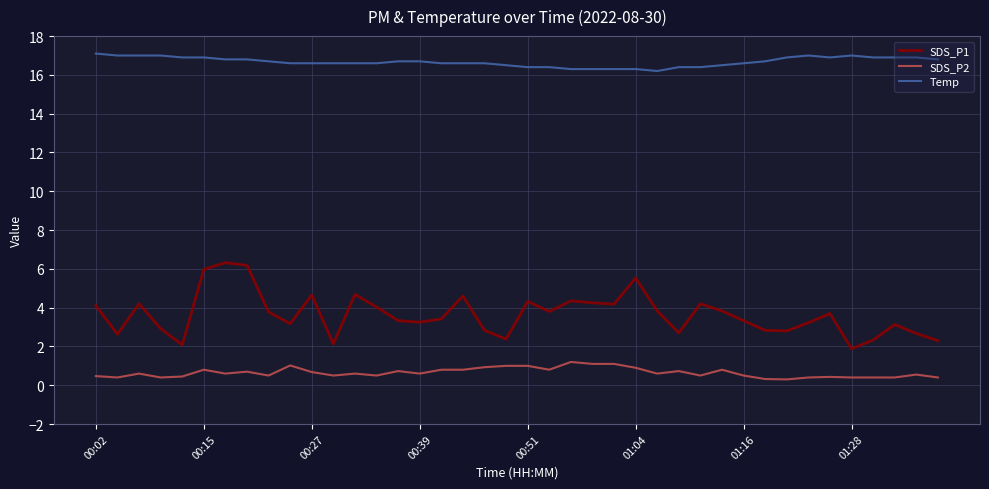

Rank the series by their maximum value, from highest to lowest.

Temp, SDS_P1, SDS_P2